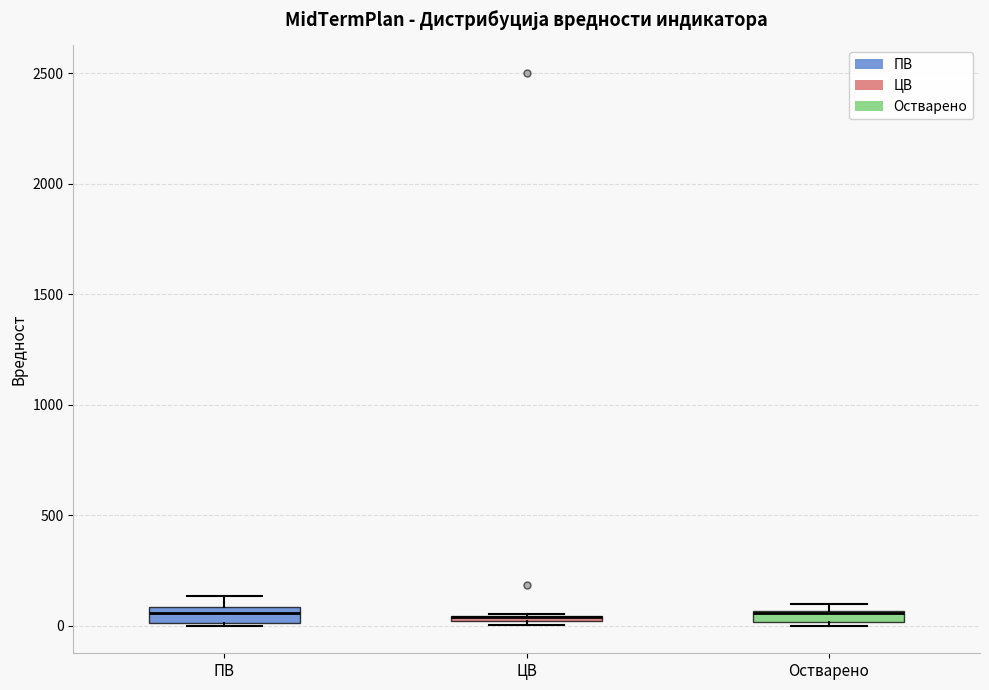

Where does the median line of the box for ПВ sit on the y-axis? The values are not printed on the chart, so give them approximately, as read against the axis.

50